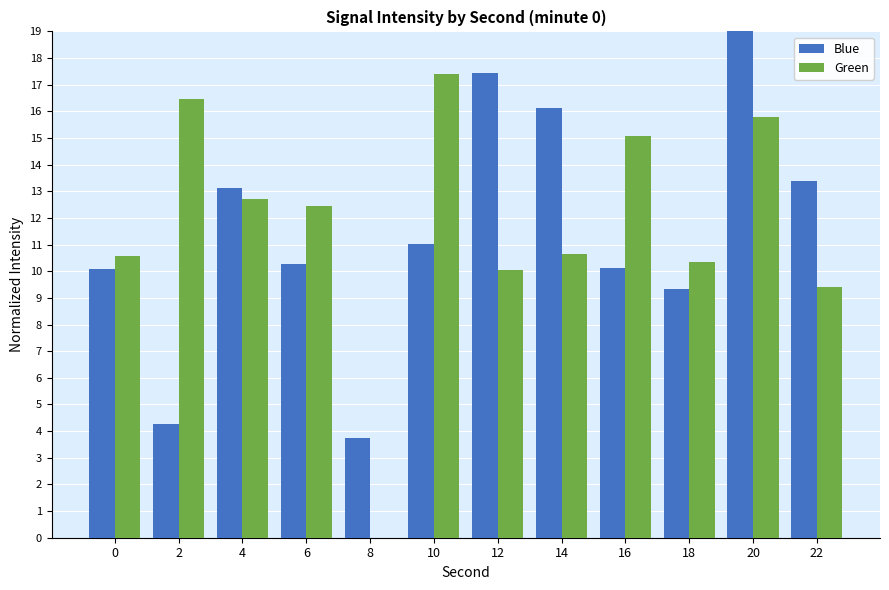

Is it true that Blue equals 4.3 at 2?

True